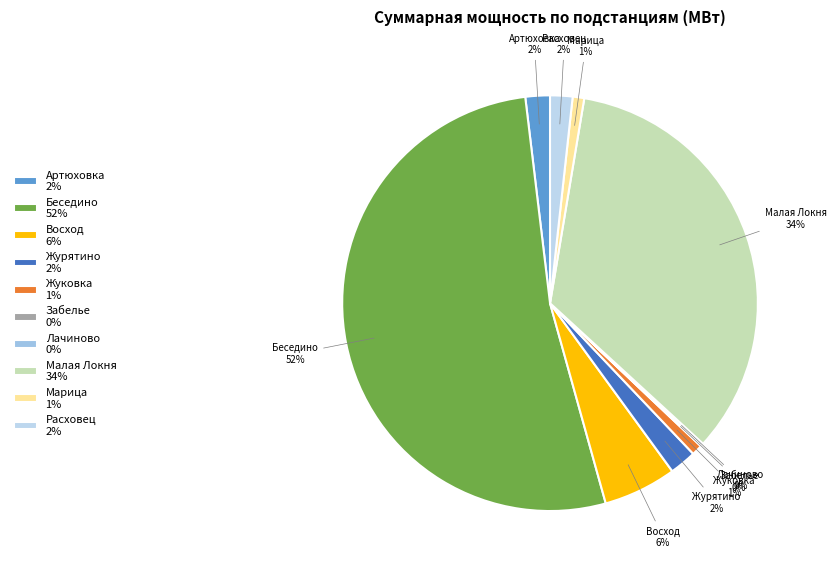

True or false: Жуковка 1% accounts for 1% of the total.

True